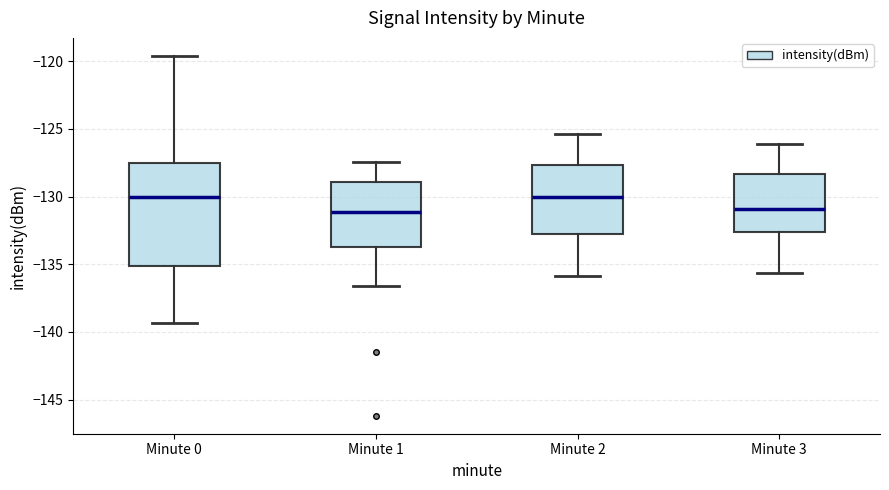

Which box is the tallest, from its lower edge to its upper edge?

Minute 0